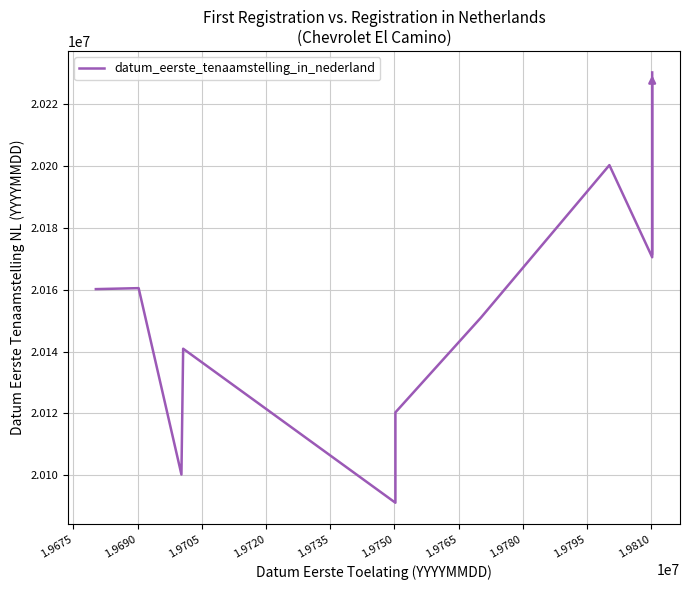

Count the number of categories in the chart.

10